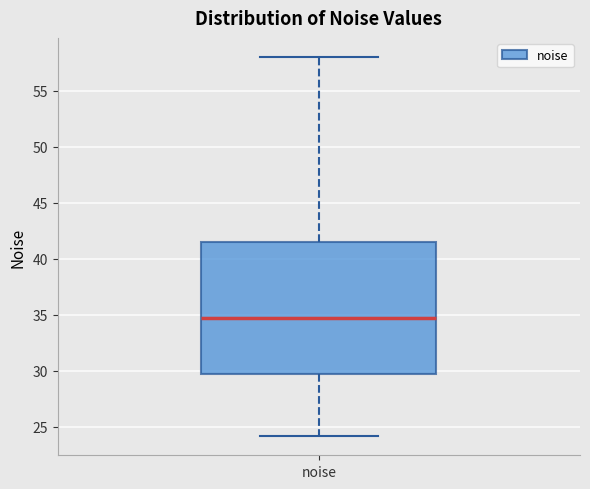

Where does the median line of the box for noise sit on the y-axis? The values are not printed on the chart, so give them approximately, as read against the axis.

34.5